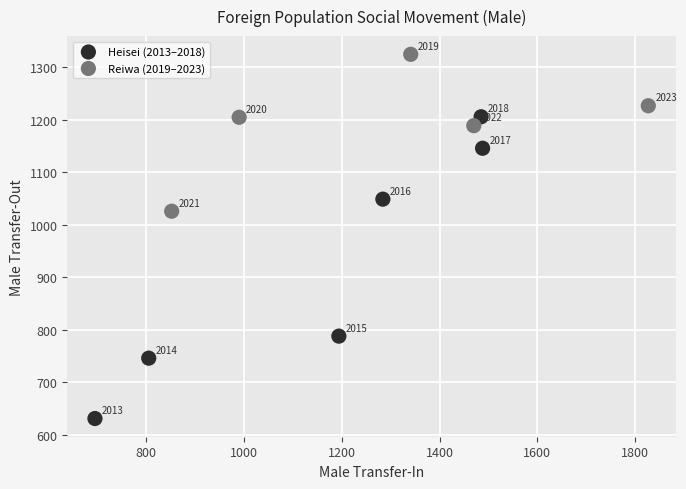

Which series has the widest spread of Y values?

Heisei (2013–2018)